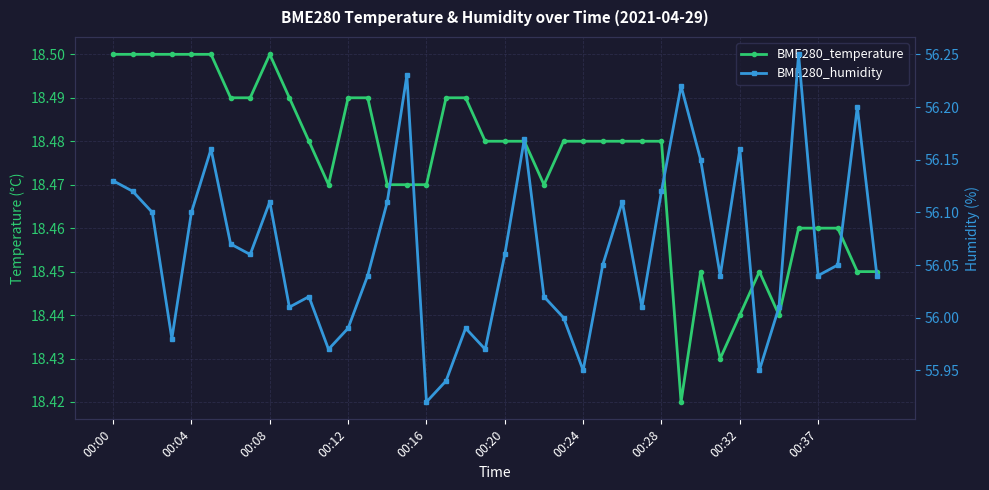

Is it true that BME280_temperature equals 28.0 at 18?

False